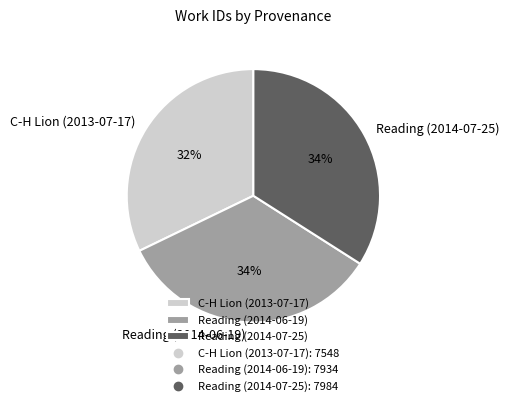

Which category has the smallest portion of the pie?

C-H Lion (2013-07-17)